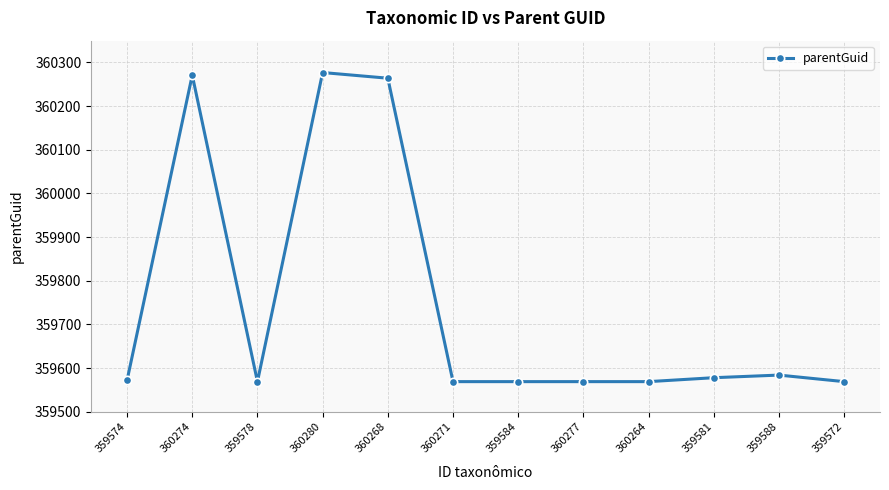

What is the smallest value displayed?

359569